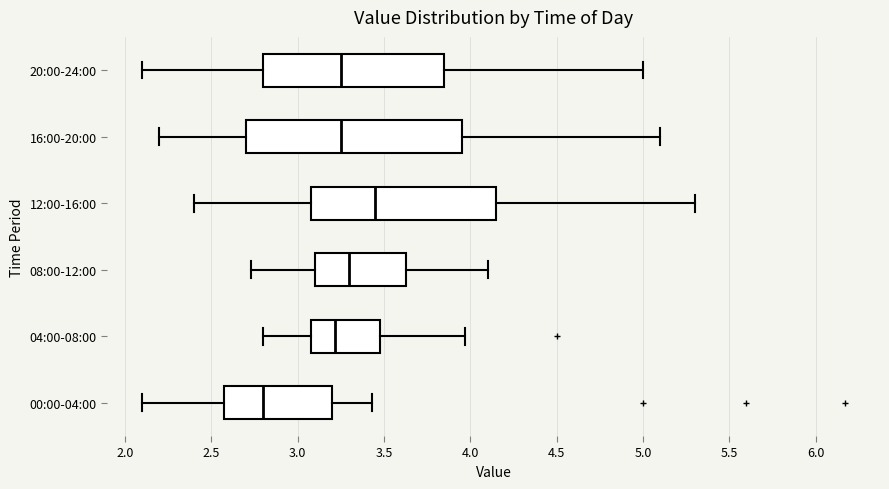

Comparing the boxes themselves (not the whiskers), which one is the widest?

16:00-20:00